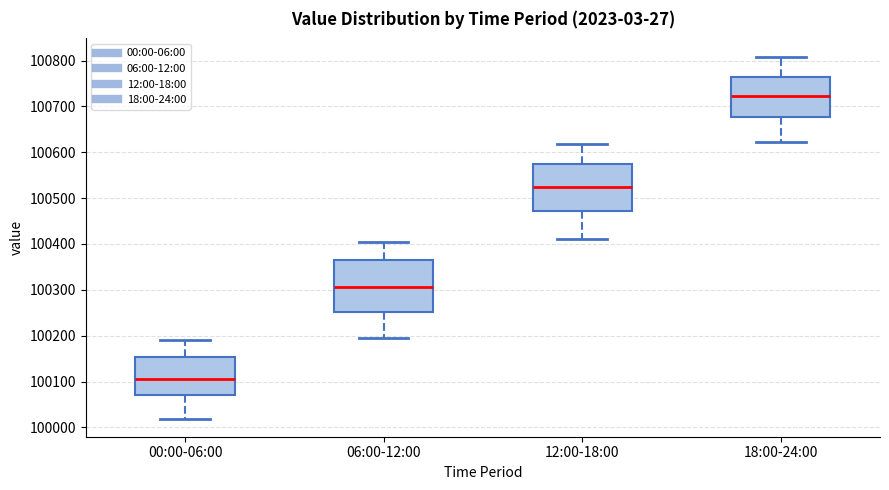

Which box is the tallest, from its lower edge to its upper edge?

06:00-12:00